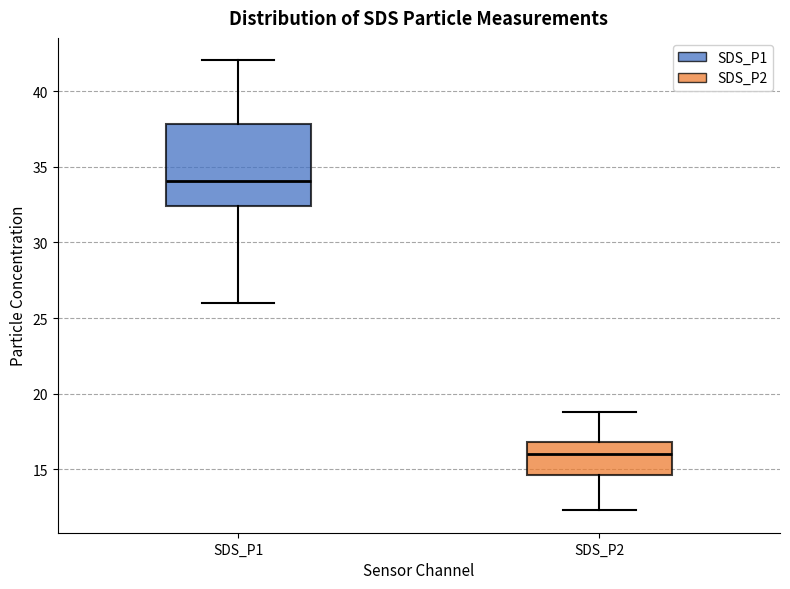

Where is the upper edge of the box for SDS_P2 on the y-axis? The values are not printed on the chart, so give them approximately, as read against the axis.

17.0